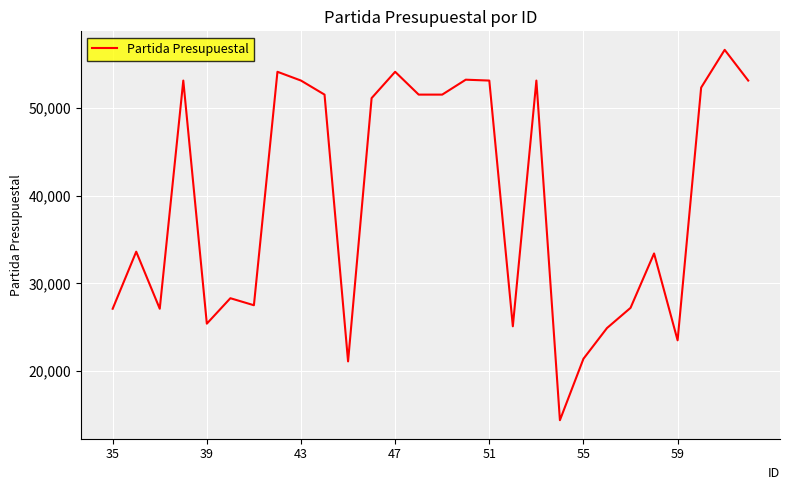

What is the maximum value shown in the chart?

56601